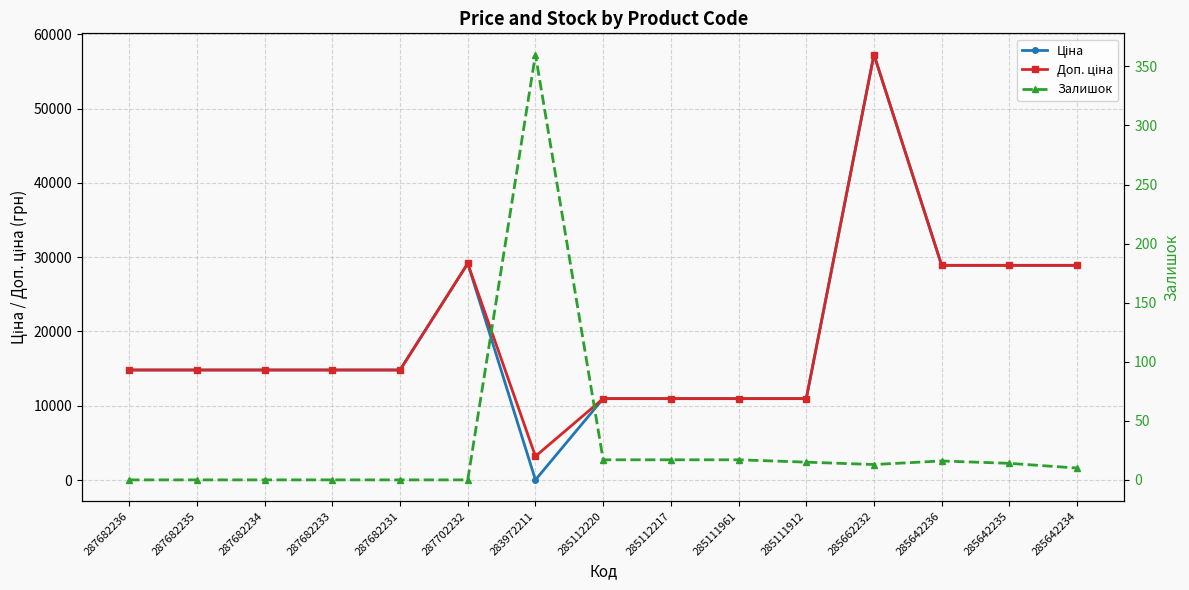

Which category has the highest value in the Залишок series?

283972211